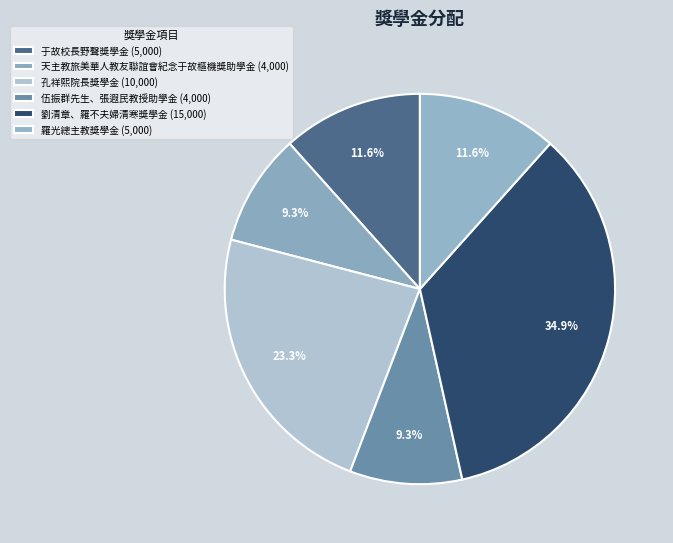

Is the sum of 劉清章、羅不夫婦清寒獎學金 and 孔祥熙院長獎學金 greater than half?

Yes